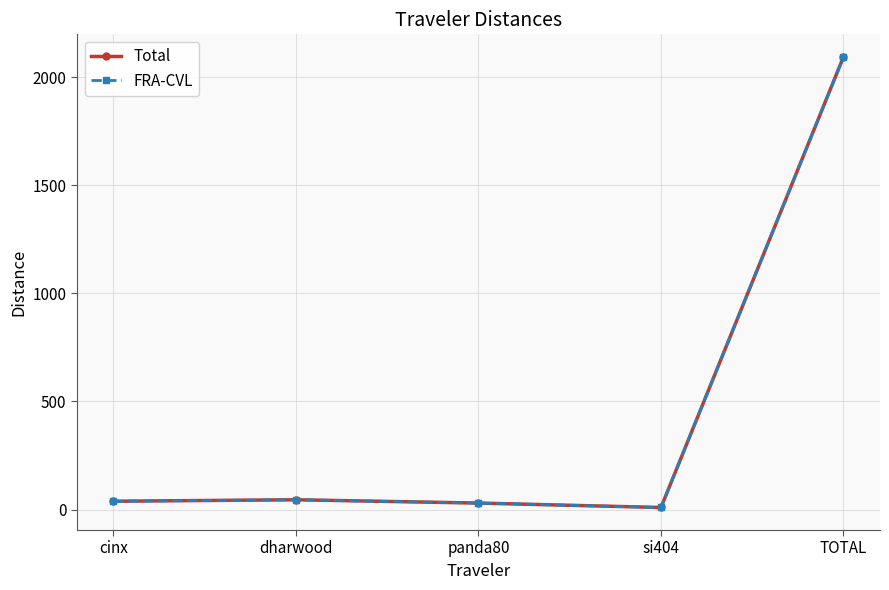

What is the label of the 3rd point from the left?

panda80